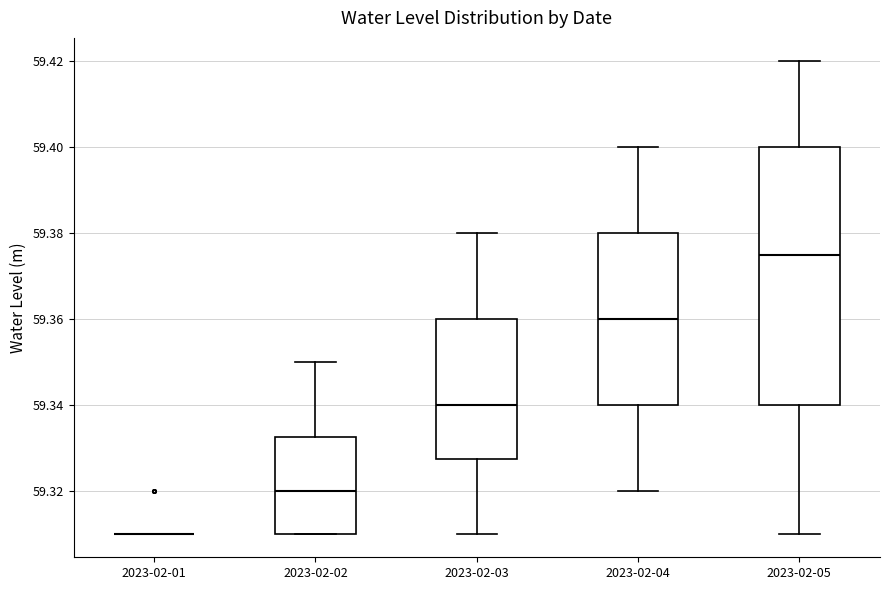

Reading left to right, transcribe this box plot: for each box, give where its median line is, the range the box spans, and where its two whiskers end, as read against the y-axis. The values are not printed on the chart, so give them approximately, as read against the axis.

2023-02-01: box collapsed to a line at 59.310, whiskers 59.310 to 59.310
2023-02-02: median 59.320, box 59.310 to 59.332, whiskers 59.310 to 59.350
2023-02-03: median 59.340, box 59.328 to 59.360, whiskers 59.310 to 59.380
2023-02-04: median 59.360, box 59.340 to 59.380, whiskers 59.320 to 59.400
2023-02-05: median 59.376, box 59.340 to 59.400, whiskers 59.310 to 59.420